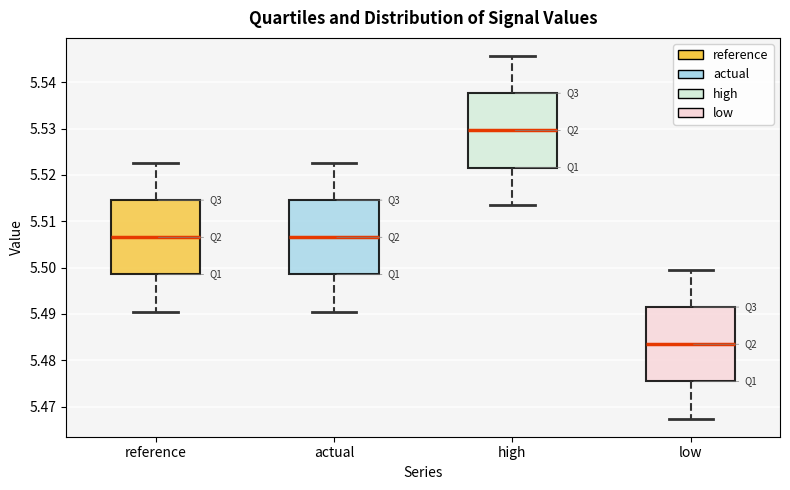

Where is the lower edge of the box for low on the y-axis? The values are not printed on the chart, so give them approximately, as read against the axis.

5.475